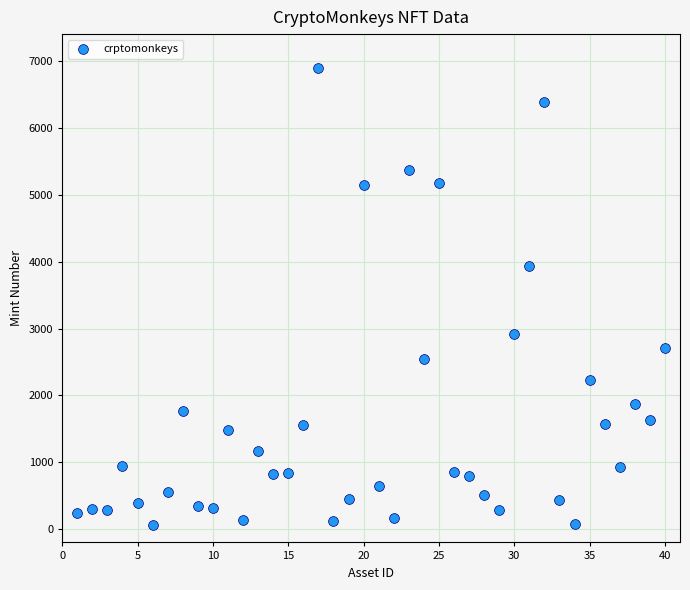

What Y value in the scatter plot is closest to 3486?

3936